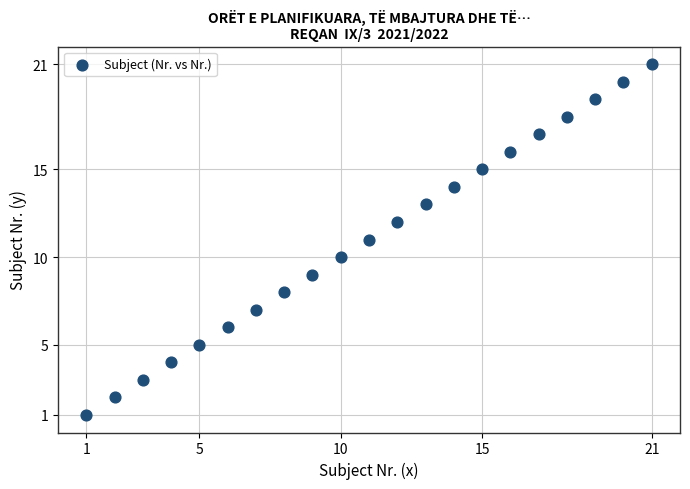

What is the range of Y values (max minus min)?

20